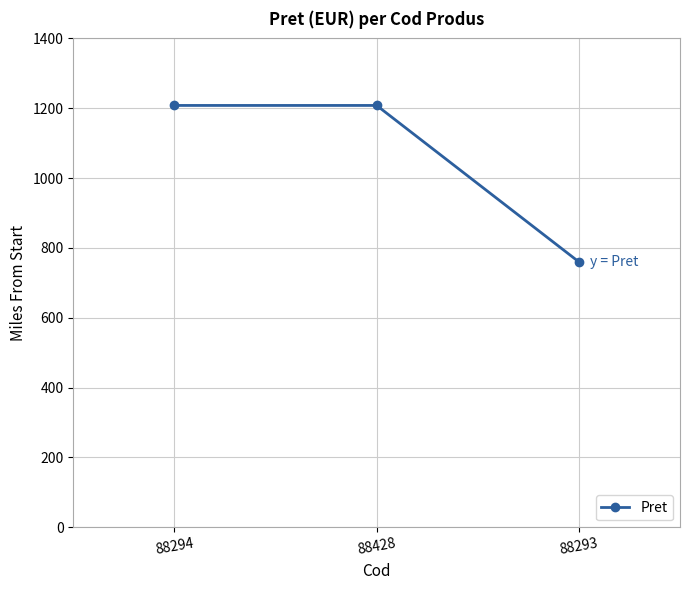

Count the values in the range 760 to 1208.

3